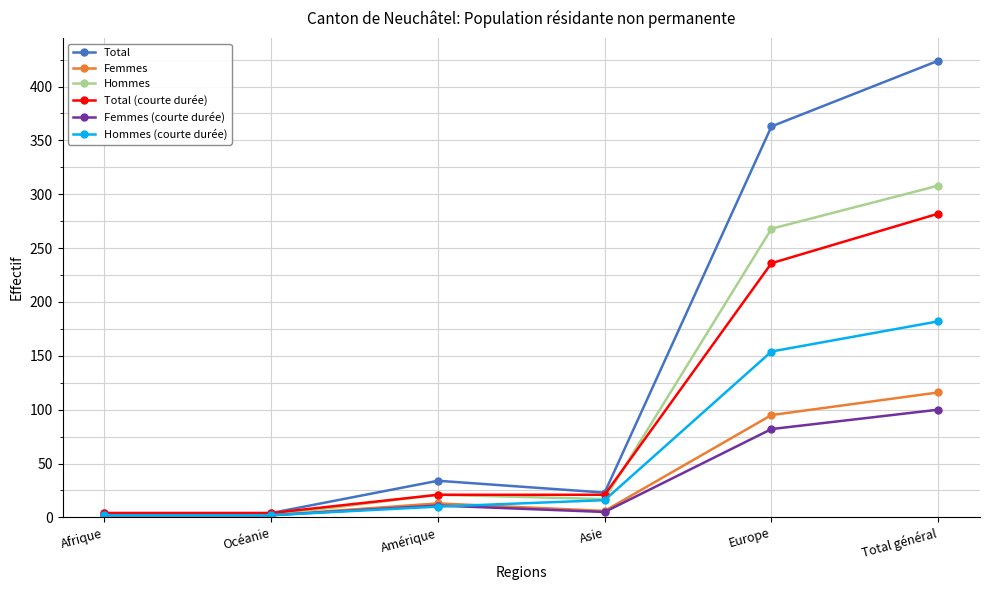

What is the sum of all Total (courte durée) values?

568